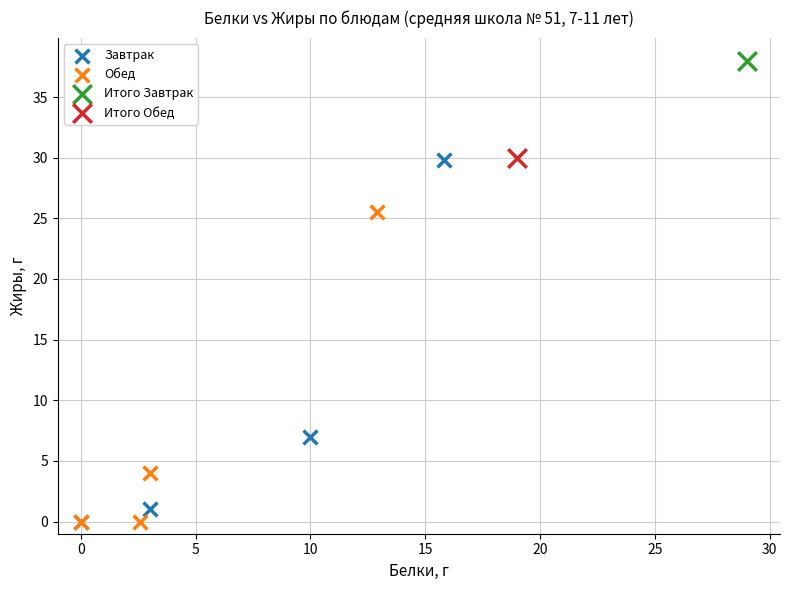

What are all the series names shown in the legend?

Завтрак, Обед, Итого Завтрак, Итого Обед